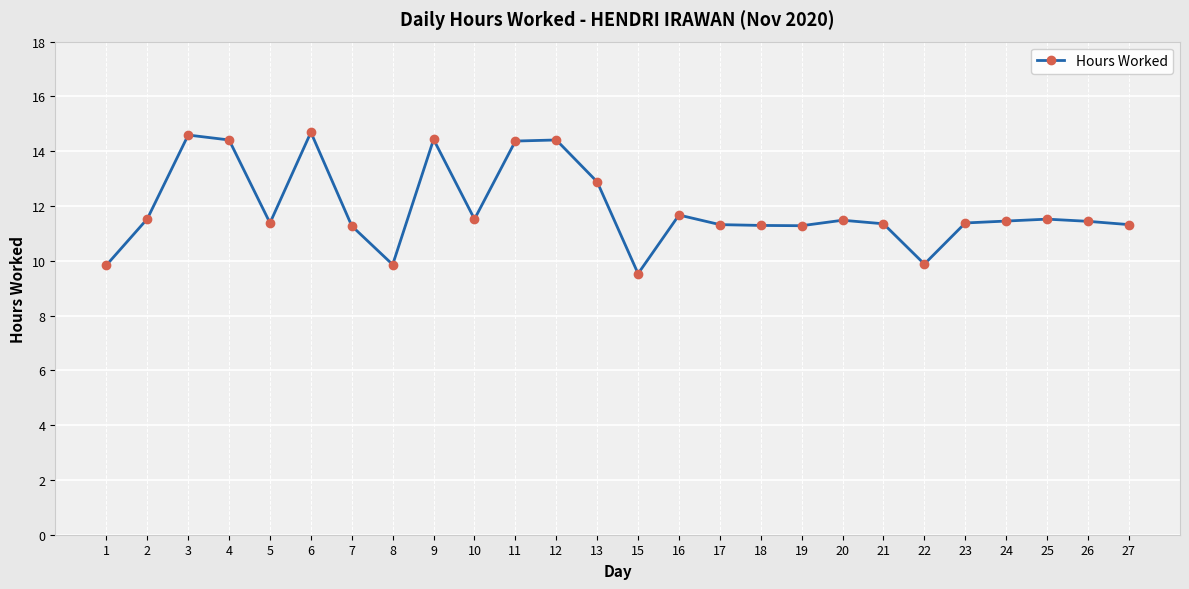

Does the chart display data point markers on the line(s)?

Yes